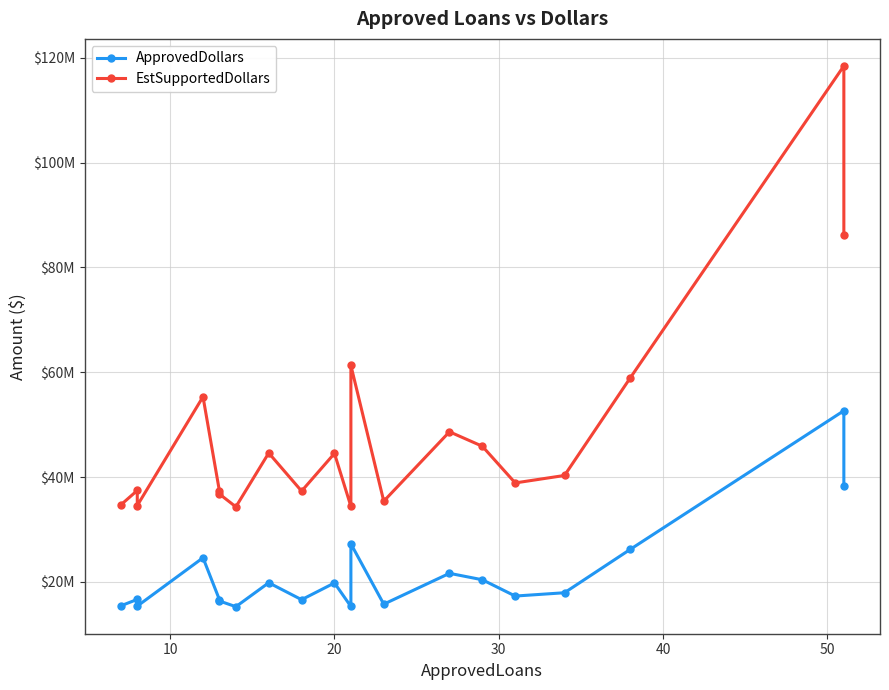

What are all the series names shown in the legend?

ApprovedDollars, EstSupportedDollars